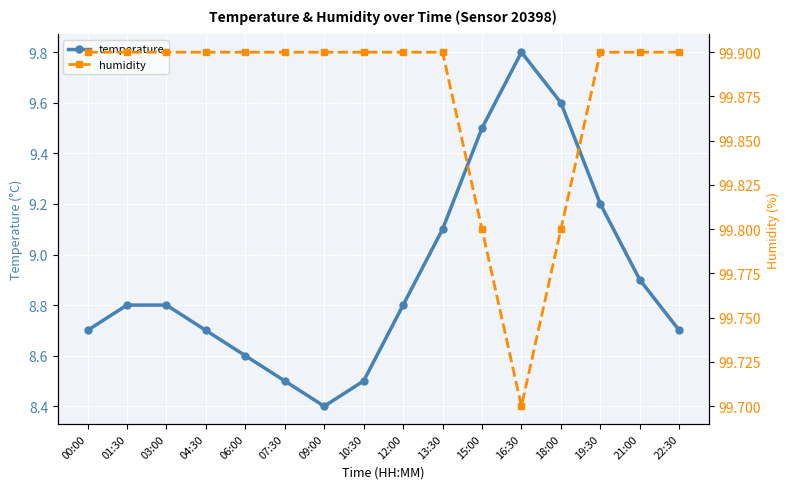

True or false: temperature and humidity cross at least once.

False